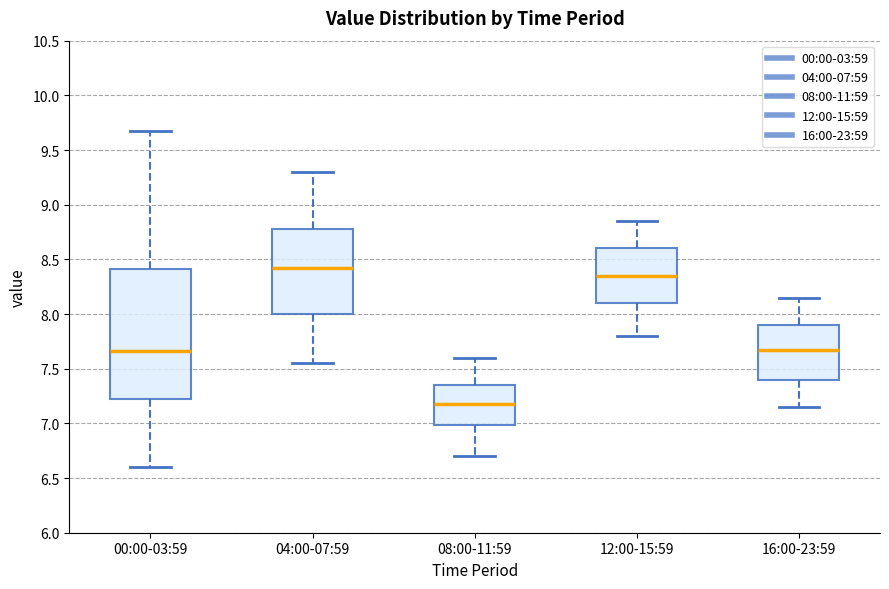

Which box has the highest median line?

04:00-07:59